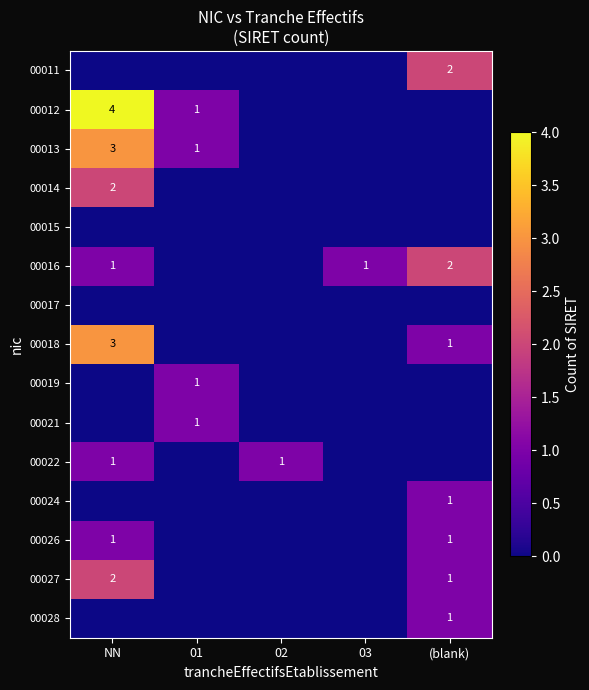

The 00016 series shows 1 at NN. True or false?

True